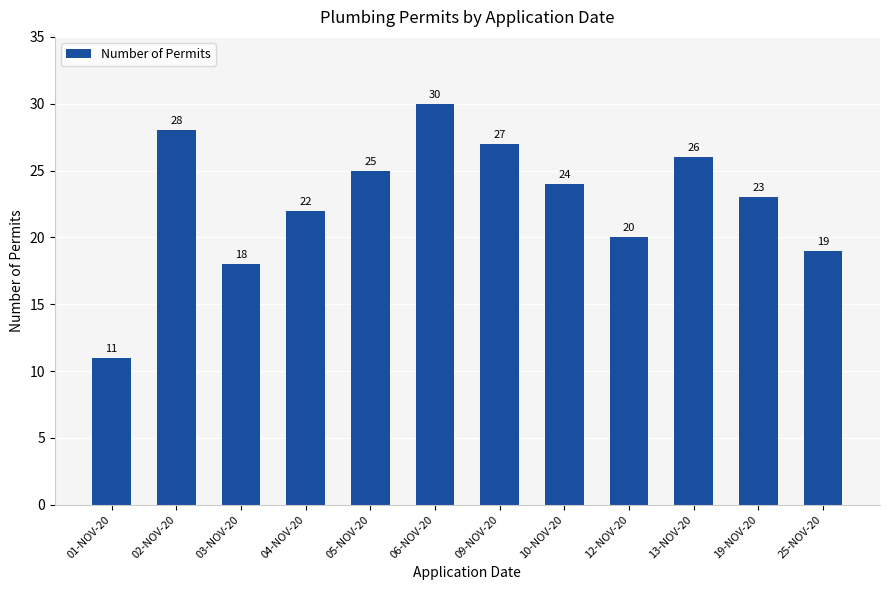

At which label does the data first exceed 24?

02-NOV-20